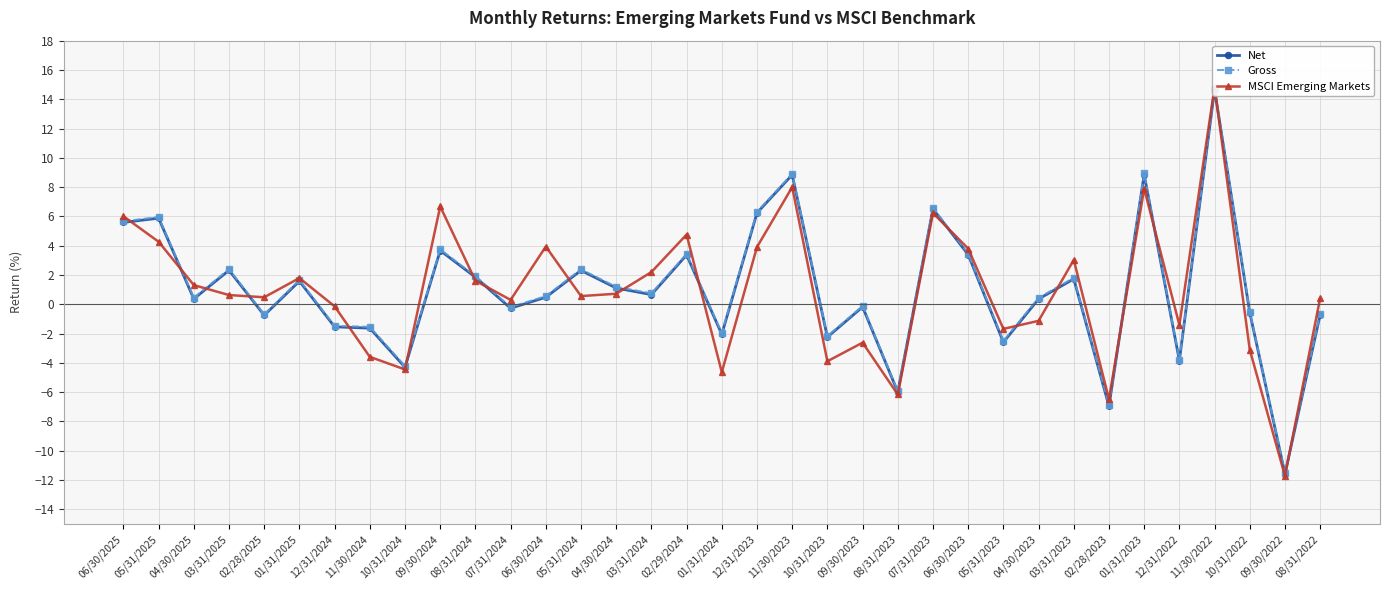

How many interior local peaks does the Net series have?

12